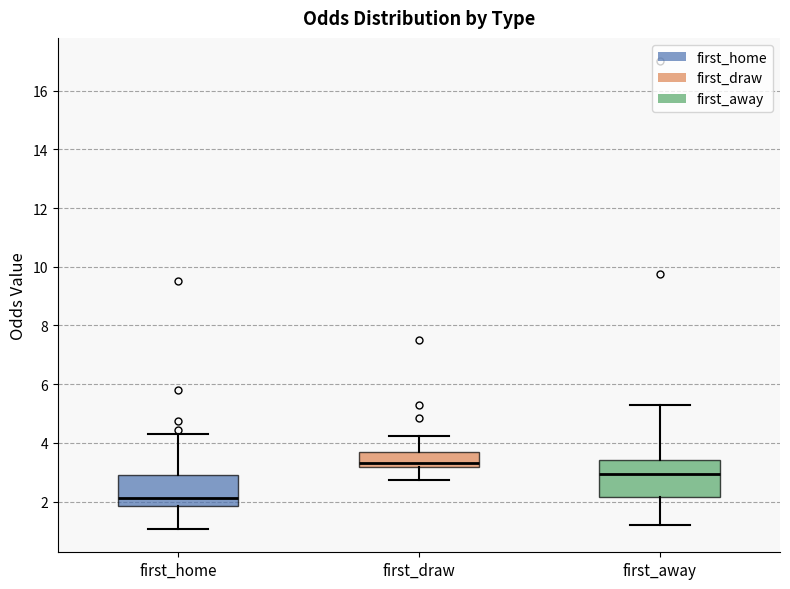

Which box has the highest median line?

first_draw